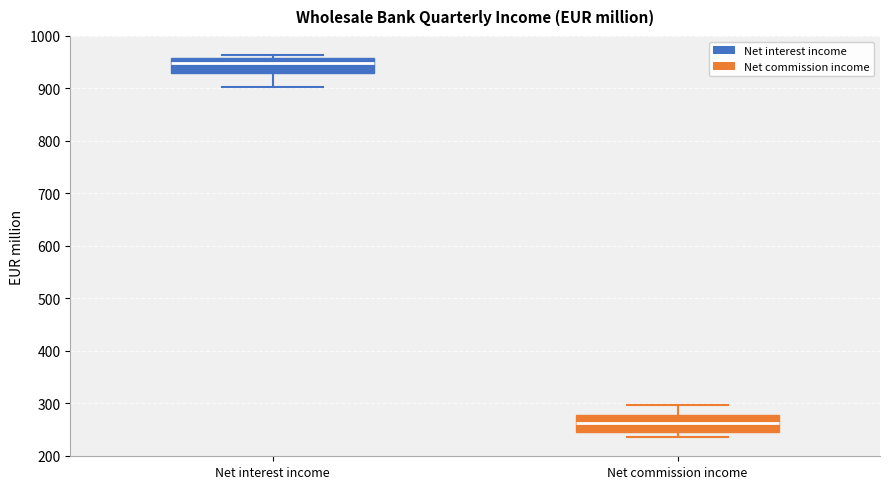

Reading left to right, read every box against the y-axis: the position of its median line, the range the box covers, and the ends of its whiskers. The values are not printed on the chart, so give them approximately, as read against the axis.

Net interest income: median 950, box 930 to 960, whiskers 900 to 960 (just above the box's upper edge)
Net commission income: median 260, box 250 to 280, whiskers 240 to 300